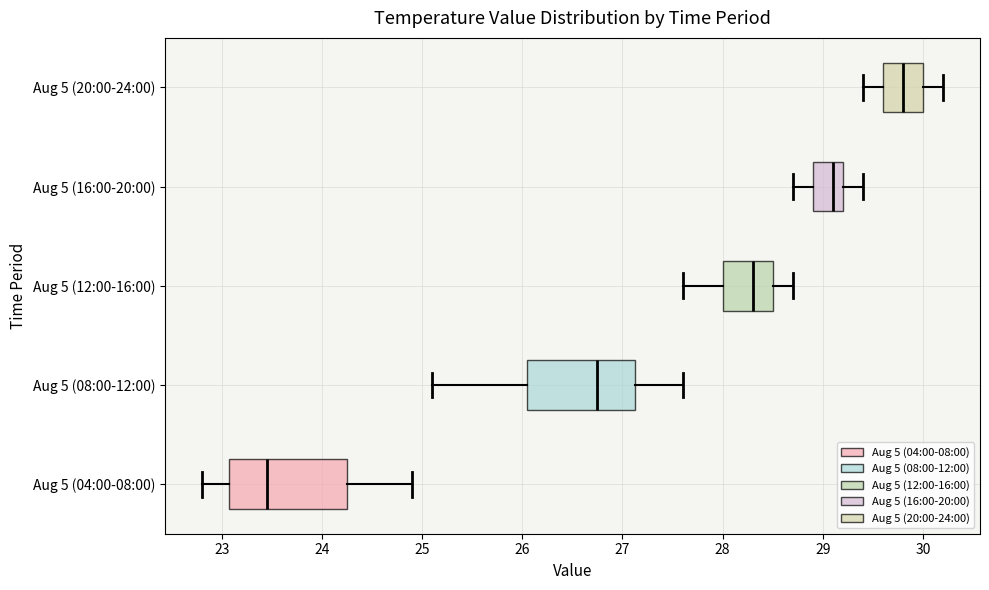

Reading bottom to top, read every box against the x-axis: the position of its median line, the range the box covers, and the ends of its whiskers. The values are not printed on the chart, so give them approximately, as read against the axis.

Aug 5 (04:00-08:00): median 23.5, box 23.1 to 24.3, whiskers 22.8 to 24.9
Aug 5 (08:00-12:00): median 26.8, box 26.1 to 27.1, whiskers 25.1 to 27.6
Aug 5 (12:00-16:00): median 28.3, box 28.0 to 28.5, whiskers 27.6 to 28.7
Aug 5 (16:00-20:00): median 29.1, box 28.9 to 29.2, whiskers 28.7 to 29.4
Aug 5 (20:00-24:00): median 29.8, box 29.6 to 30.0, whiskers 29.4 to 30.2